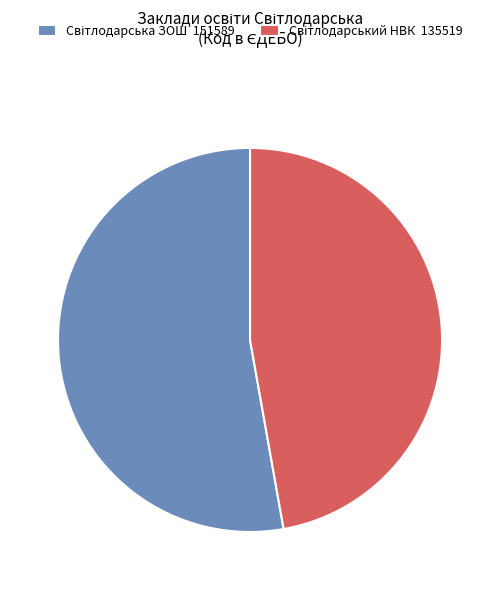

How many segments does this pie chart have?

2